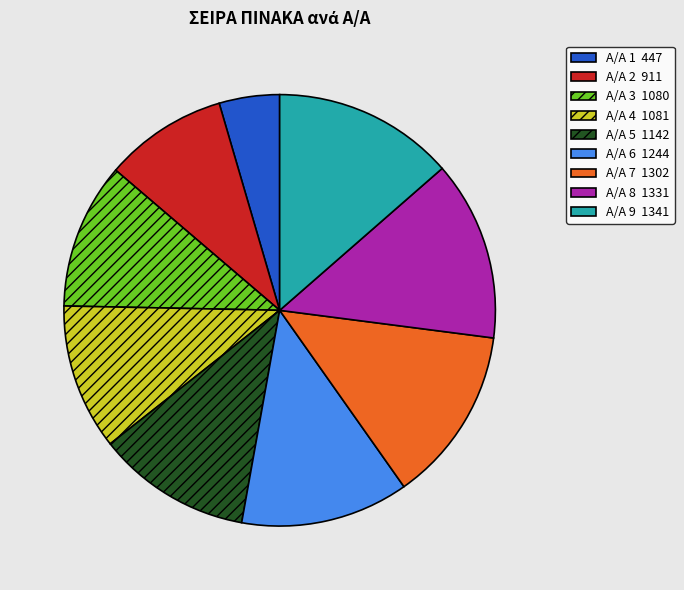

Is there any slice that represents more than half of the pie?

No